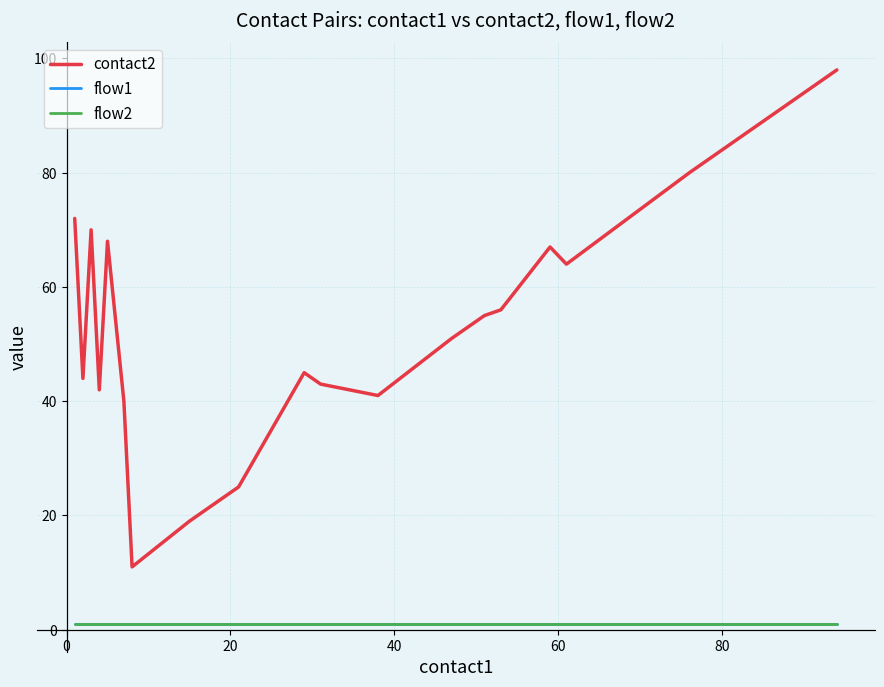

Does the chart display data point markers on the line(s)?

No